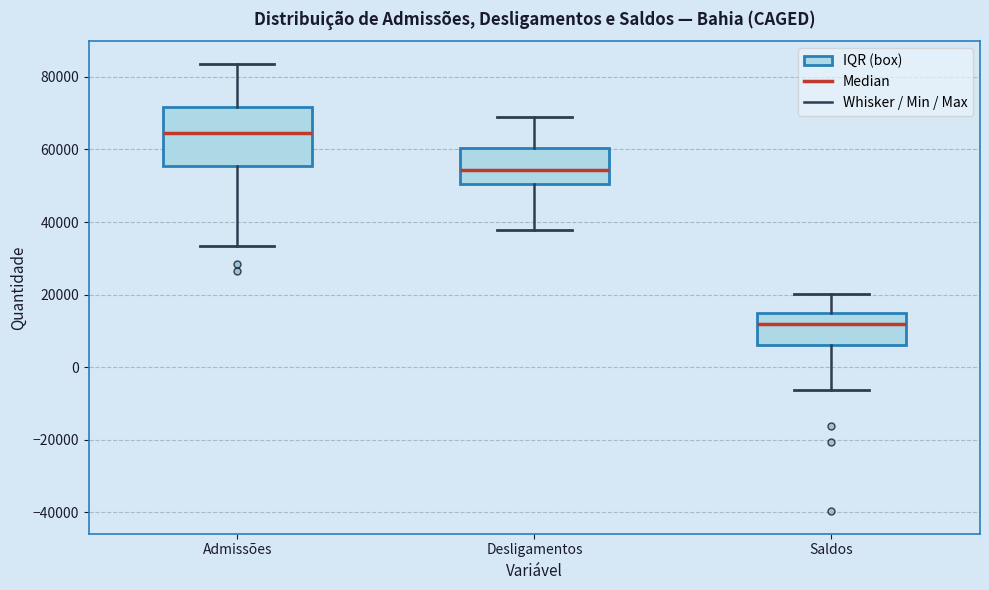

Reading left to right, transcribe this box plot: for each box, give where its median line is, the range the box spans, and where its two whiskers end, as read against the y-axis. The values are not printed on the chart, so give them approximately, as read against the axis.

Admissões: median 64000, box 56000 to 72000, whiskers 34000 to 84000
Desligamentos: median 54000, box 50000 to 60000, whiskers 38000 to 68000
Saldos: median 12000, box 6000 to 14000, whiskers -6000 to 20000